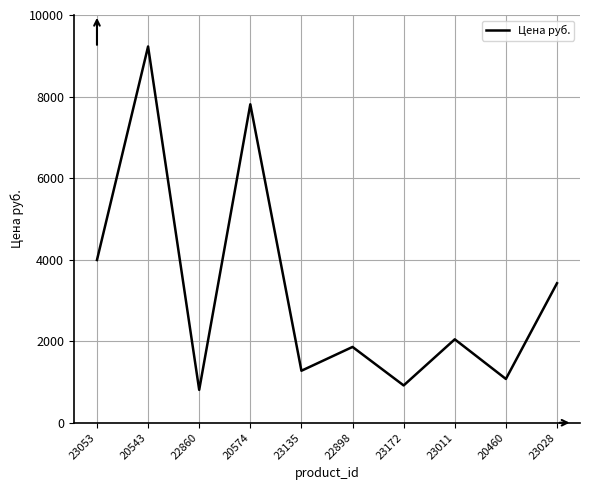

What is the ratio of the value at 23011 to the value at 23053?

0.5